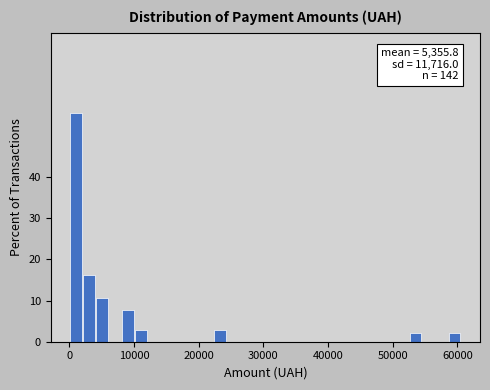

Read against the x-axis, roughly where is the centre of the tallest bar?

1000